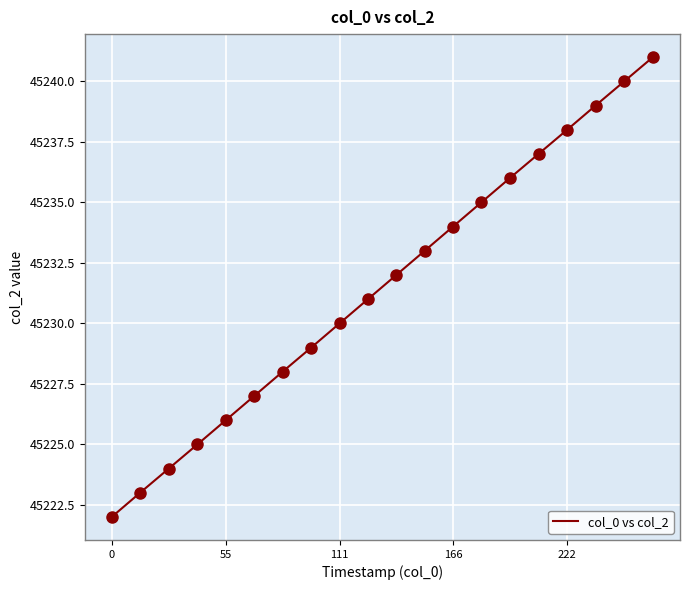

What is the minimum value shown in the chart?

45222